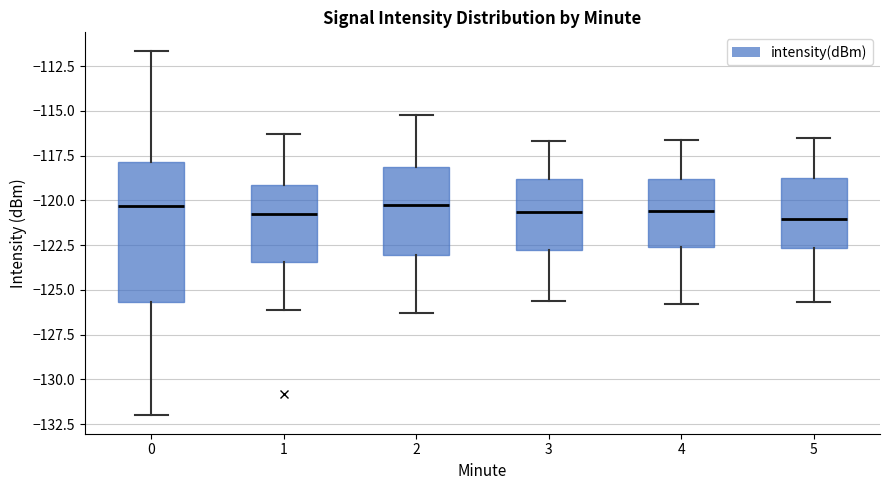

Reading left to right, transcribe this box plot: for each box, give where its median line is, the range the box spans, and where its two whiskers end, as read against the y-axis. The values are not printed on the chart, so give them approximately, as read against the axis.

0: median -120.5, box -125.5 to -118.0, whiskers -132.0 to -111.5
1: median -121.0, box -123.5 to -119.0, whiskers -126.0 to -116.5
2: median -120.0, box -123.0 to -118.0, whiskers -126.5 to -115.0
3: median -120.5, box -122.5 to -119.0, whiskers -125.5 to -116.5
4: median -120.5, box -122.5 to -119.0, whiskers -126.0 to -116.5
5: median -121.0, box -122.5 to -118.5, whiskers -125.5 to -116.5